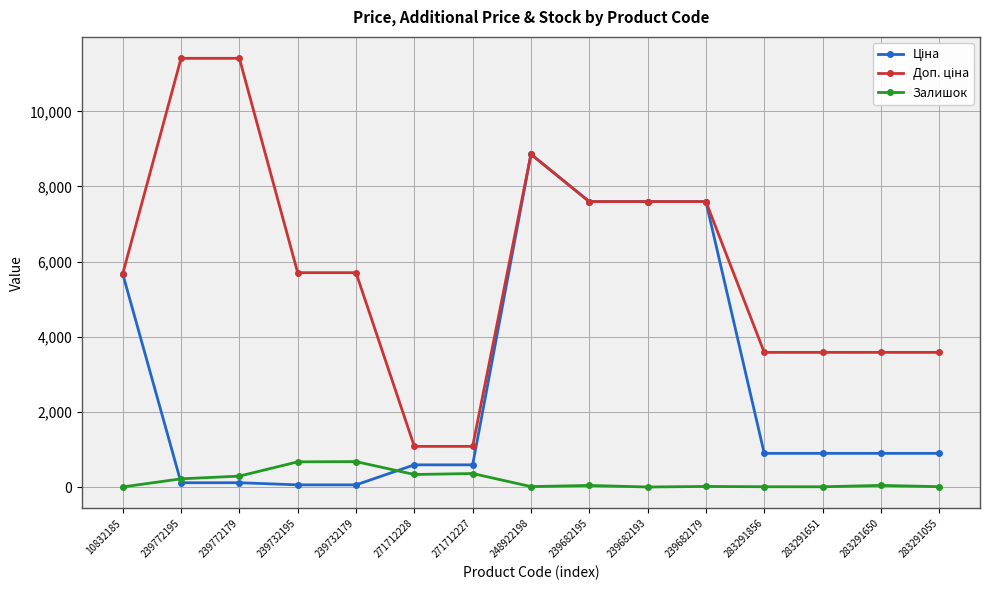

What is the greatest value displayed?

11410.0